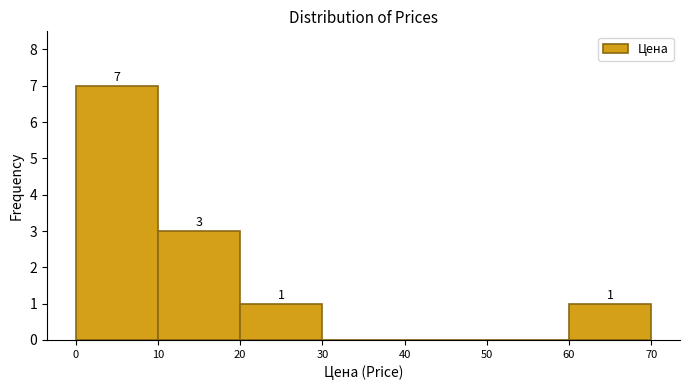

Which range on the x-axis has the tallest bar?

0 to 10